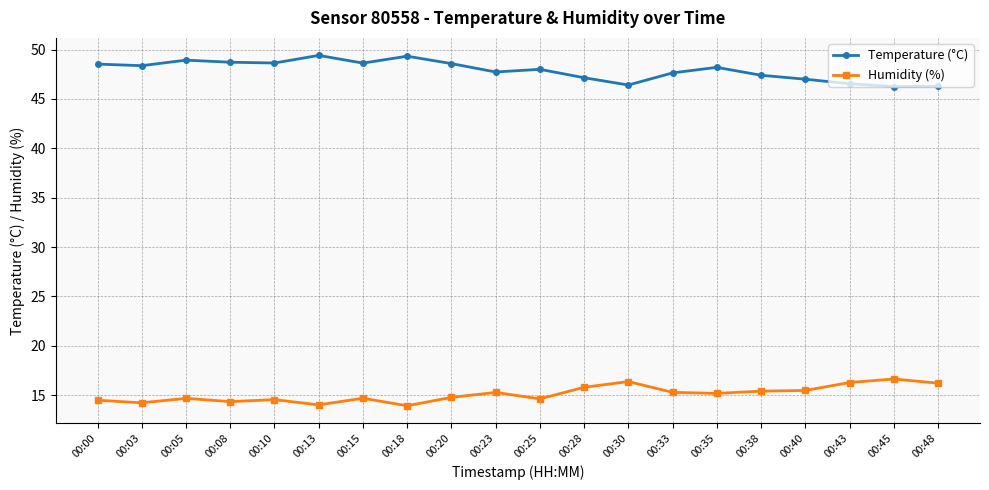

What is the sum of all Temperature (°C) values?

957.8